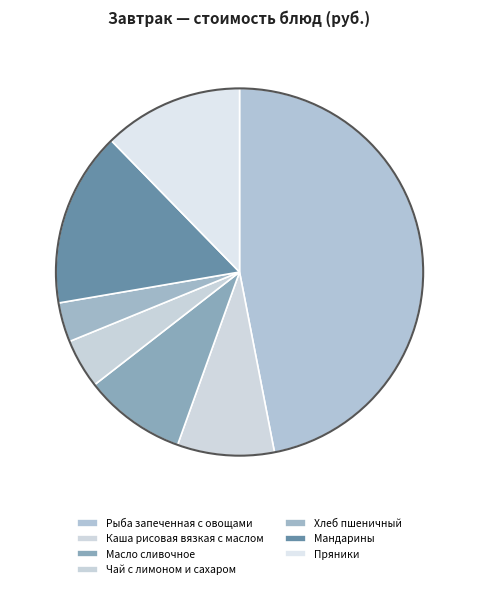

Which has a higher value, Каша рисовая вязкая с маслом or Хлеб пшеничный?

Каша рисовая вязкая с маслом